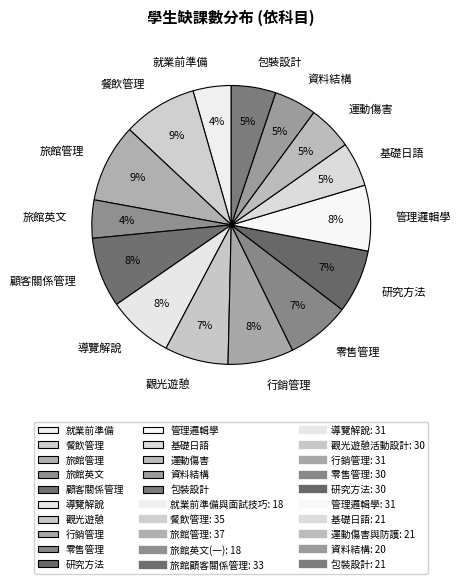

Combined, do 導覽解說 and 運動傷害 account for over 50%?

No